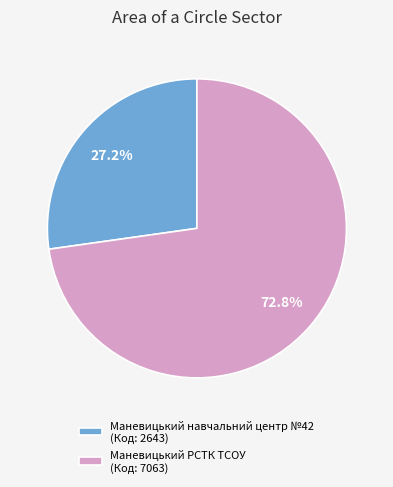

Which slice is the largest?

Маневицький РСТК ТСОУ (Код: 7063)